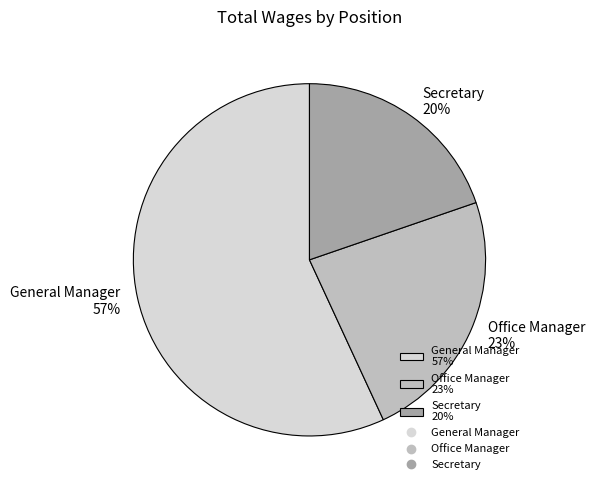

Is Secretary 20% the majority of the pie?

No